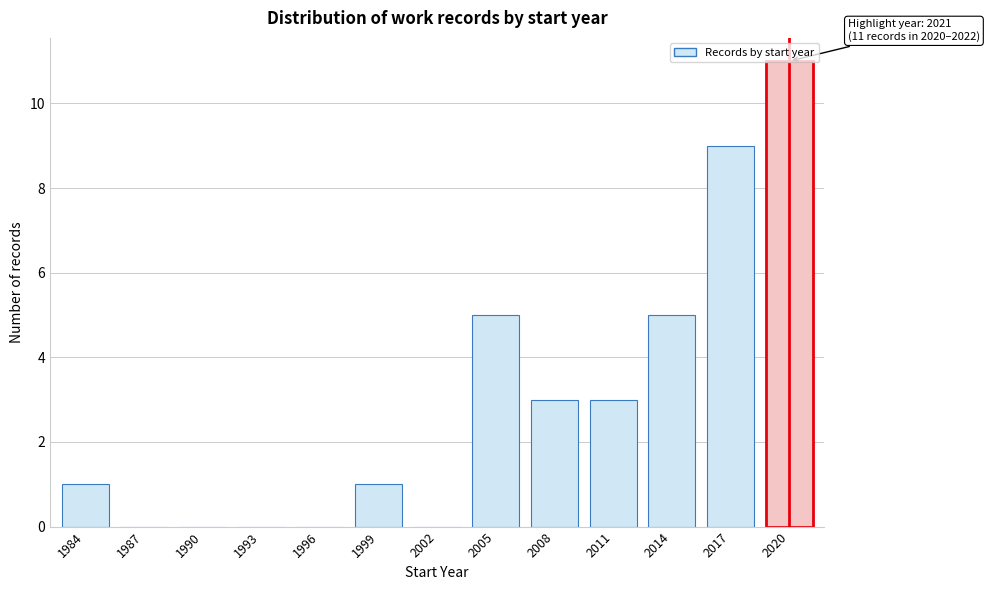

The value at 1987 is 0. True or false?

True